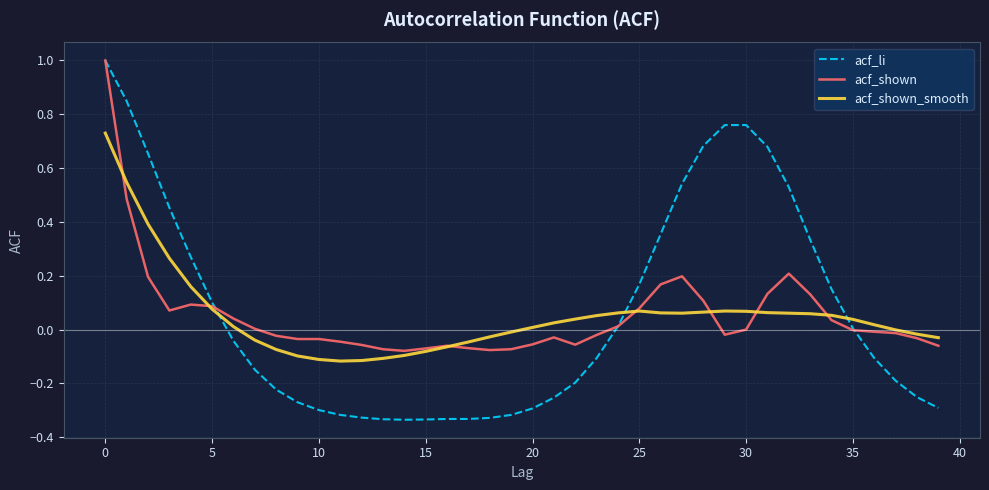

Which series has the widest spread of values?

acf_li